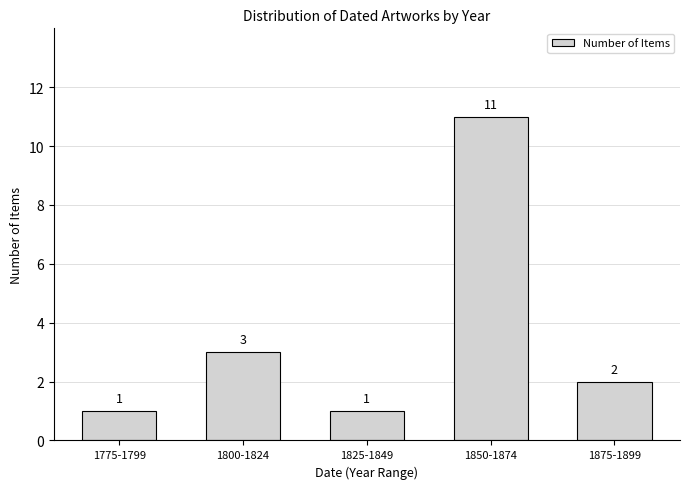

Reading right to left, transcribe all the data shown in this chart.

1875-1899=2	1850-1874=11	1825-1849=1	1800-1824=3	1775-1799=1